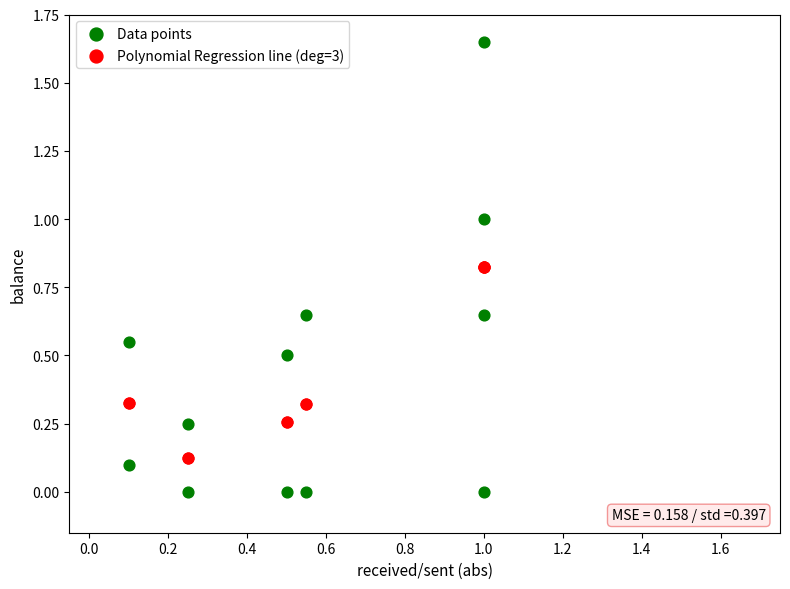

Which series contains the lowest Y value?

Data points